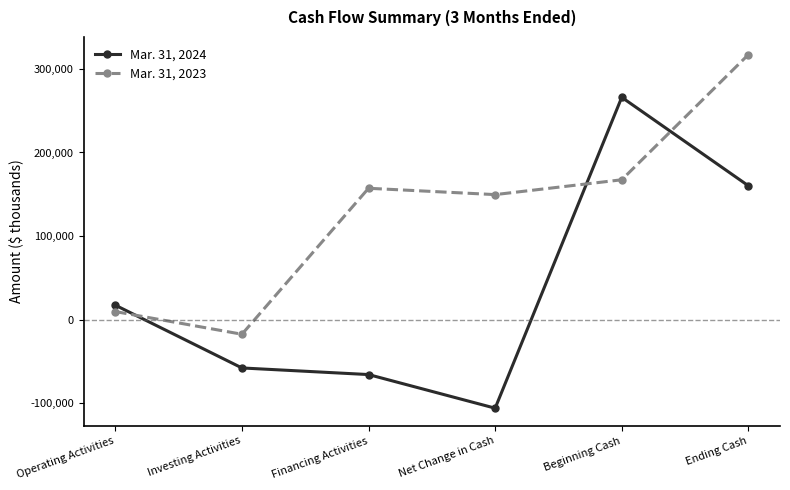

What is the value of the Mar. 31, 2023 point at the 5th from the left?

167367